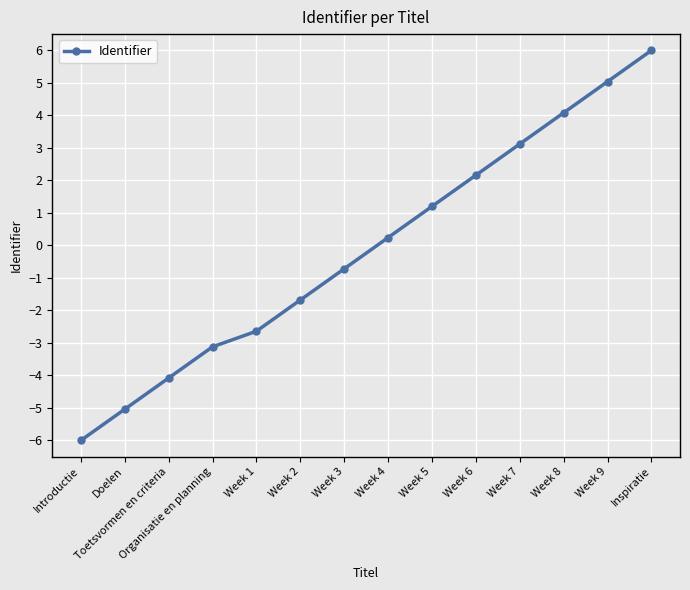

What is the average value?

-0.1